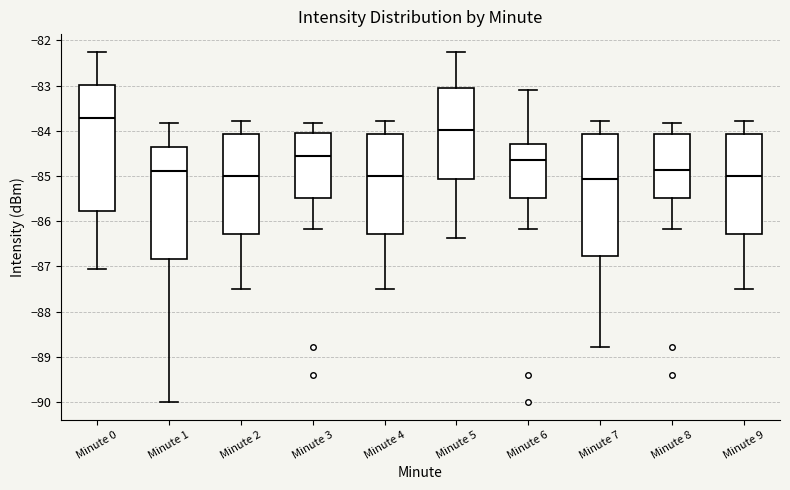

Where does the upper whisker of the box for Minute 9 end on the y-axis? The values are not printed on the chart, so give them approximately, as read against the axis.

-83.8